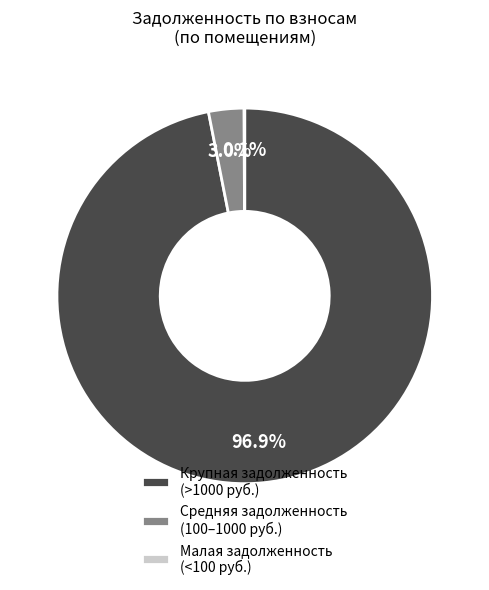

What percentage do Крупная задолженность (>1000 руб.) and Средняя задолженность (100–1000 руб.) together represent?

99.9%